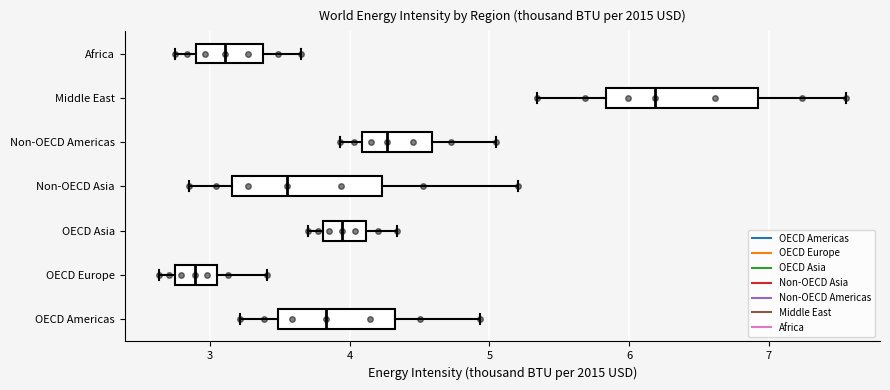

Which box has the furthest to the left median line?

OECD Europe